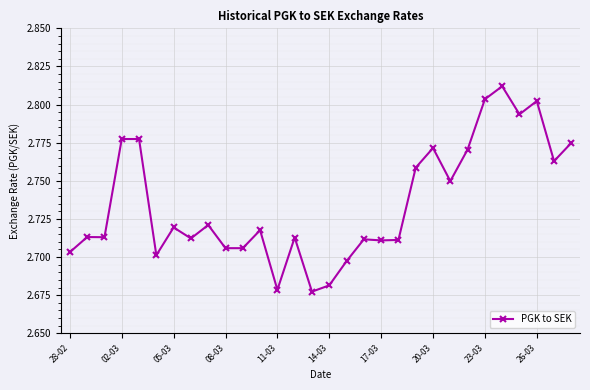

Count the values in the range 2 to 3.

30